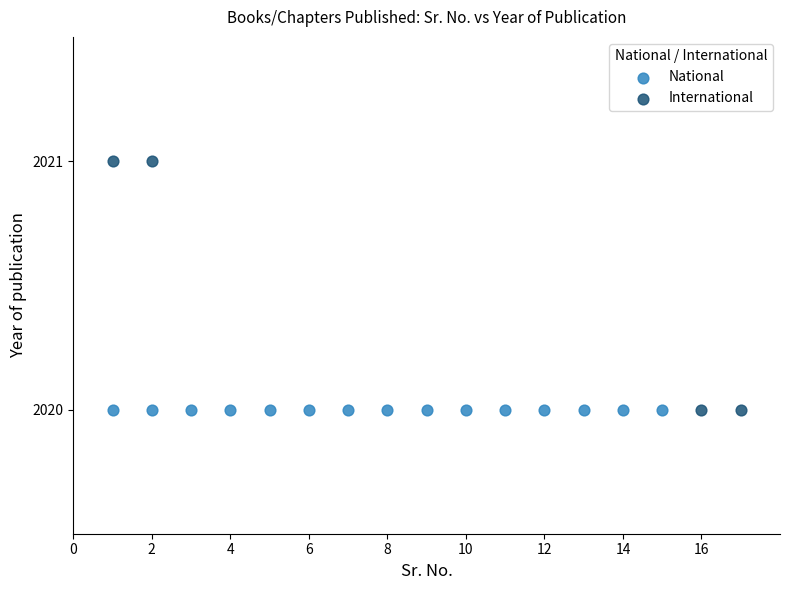

Which series contains the highest Y value?

International